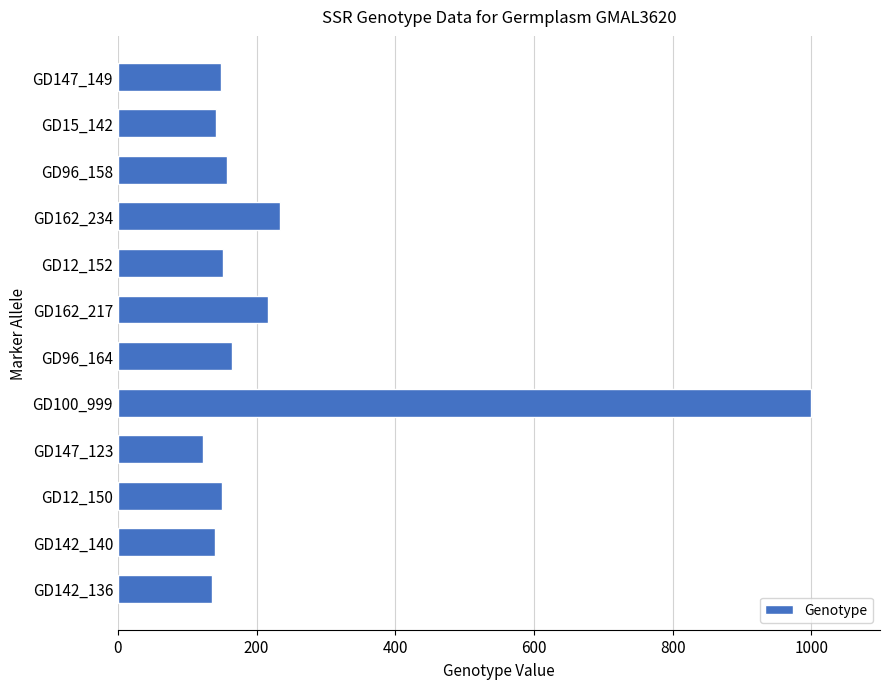

The value at GD162_217 is 101. True or false?

False